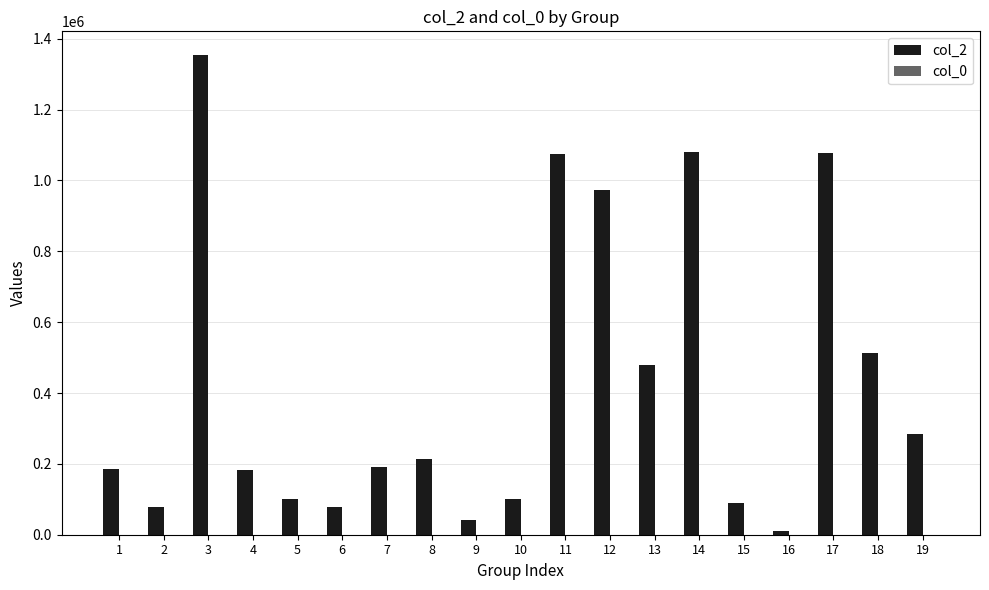

How many groups of bars are there?

19